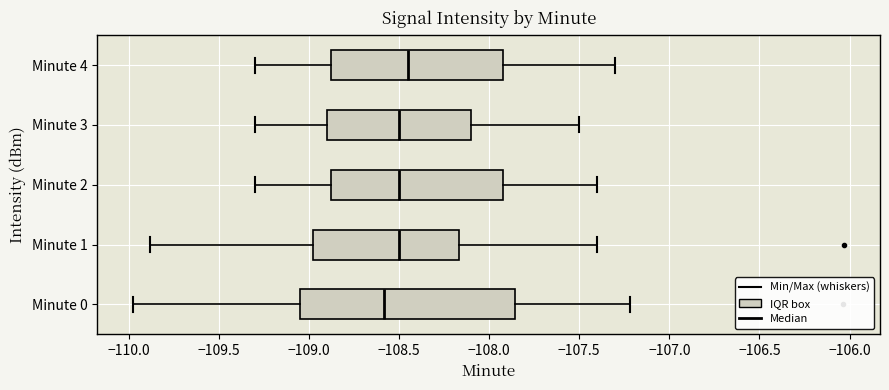

Reading bottom to top, transcribe this box plot: for each box, give where its median line is, the range the box spans, and where its two whiskers end, as read against the x-axis. The values are not printed on the chart, so give them approximately, as read against the axis.

Minute 0: median -108.60, box -109.05 to -107.85, whiskers -110.00 to -107.20
Minute 1: median -108.50, box -108.95 to -108.15, whiskers -109.90 to -107.40
Minute 2: median -108.50, box -108.85 to -107.90, whiskers -109.30 to -107.40
Minute 3: median -108.50, box -108.90 to -108.10, whiskers -109.30 to -107.50
Minute 4: median -108.45, box -108.85 to -107.90, whiskers -109.30 to -107.30